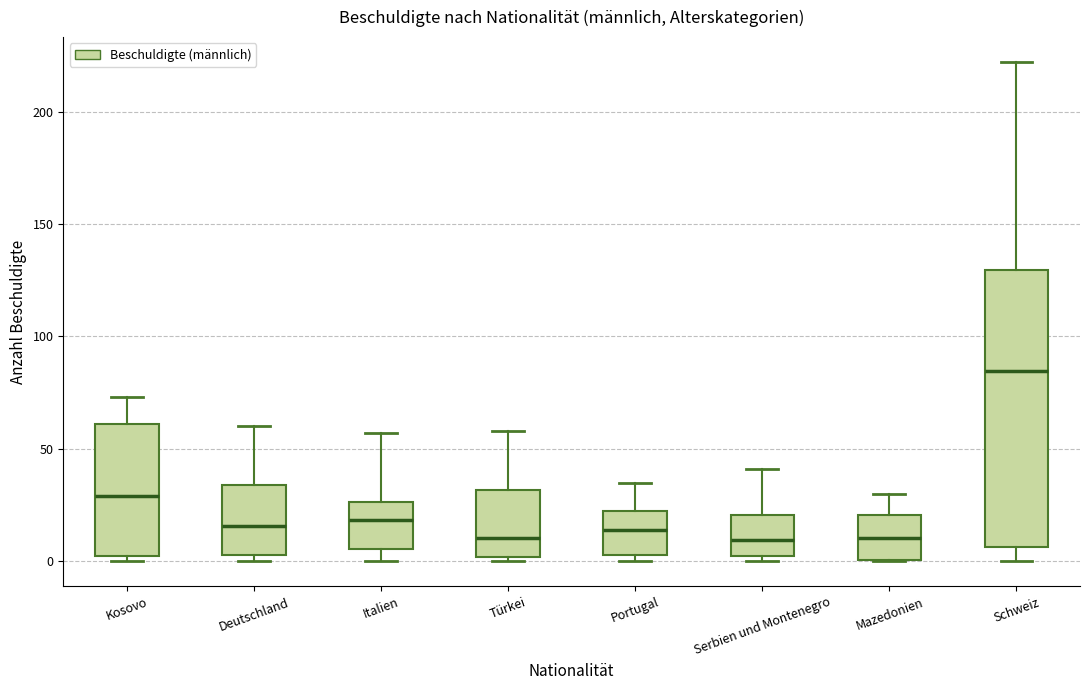

Where is the lower edge of the box for Schweiz on the y-axis? The values are not printed on the chart, so give them approximately, as read against the axis.

5